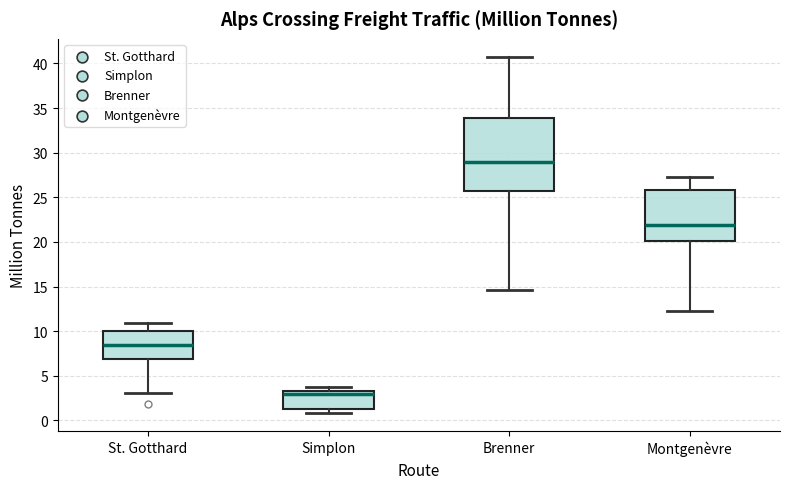

Reading left to right, transcribe this box plot: for each box, give where its median line is, the range the box spans, and where its two whiskers end, as read against the y-axis. The values are not printed on the chart, so give them approximately, as read against the axis.

St. Gotthard: median 8.5, box 7.0 to 10.0, whiskers 3.0 to 11.0
Simplon: median 3.0, box 1.5 to 3.5, whiskers 1.0 to 4.0
Brenner: median 29.0, box 25.5 to 34.0, whiskers 14.5 to 41.0
Montgenèvre: median 22.0, box 20.0 to 26.0, whiskers 12.5 to 27.5